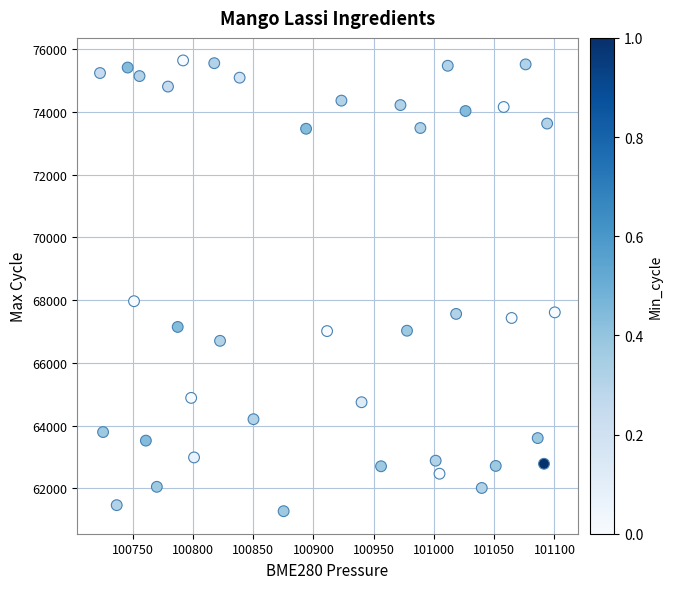

What Y value in the scatter plot is closest to 68458?

67967